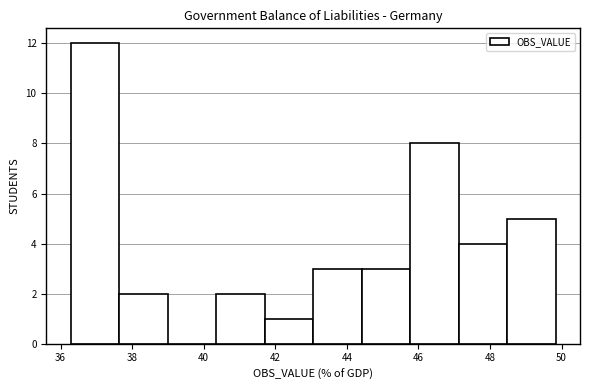

How tall is the bar that spans 36.2 to 37.6 on the x-axis? Neither the bar edges nor the heights are printed on the chart, so give them approximately, as read against the axes.

12